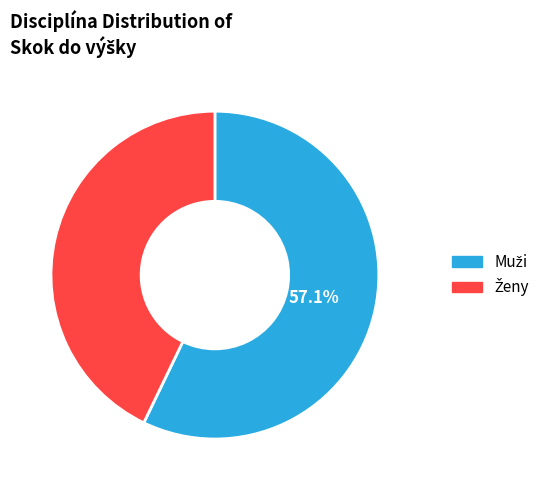

Is there a majority slice in this chart?

Yes